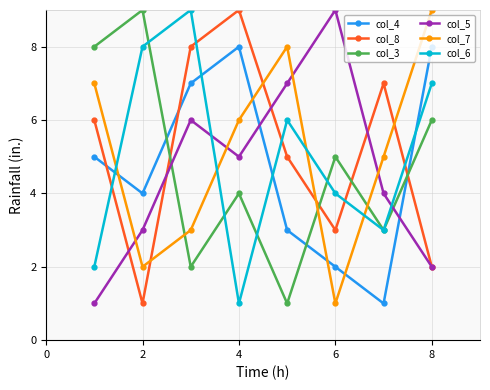

True or false: col_5 has more than 2 interior local peaks.

False